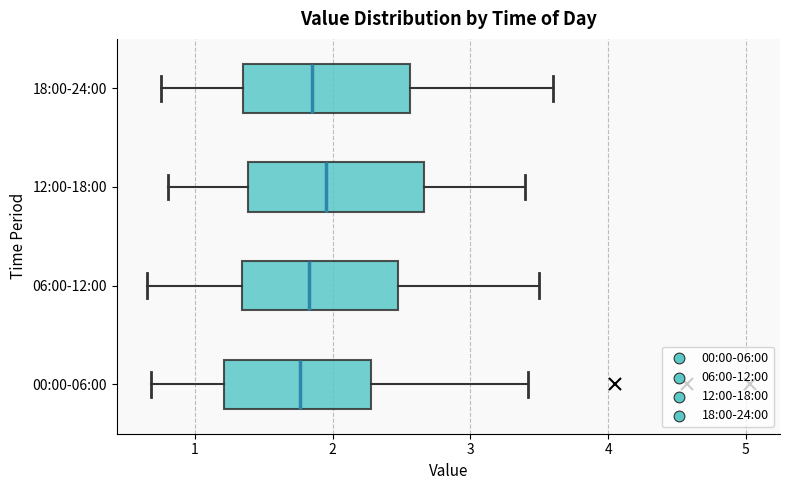

Reading bottom to top, read every box against the x-axis: the position of its median line, the range the box covers, and the ends of its whiskers. The values are not printed on the chart, so give them approximately, as read against the axis.

00:00-06:00: median 1.8, box 1.2 to 2.3, whiskers 0.7 to 3.4
06:00-12:00: median 1.8, box 1.3 to 2.5, whiskers 0.7 to 3.5
12:00-18:00: median 2.0, box 1.4 to 2.7, whiskers 0.8 to 3.4
18:00-24:00: median 1.9, box 1.4 to 2.6, whiskers 0.8 to 3.6